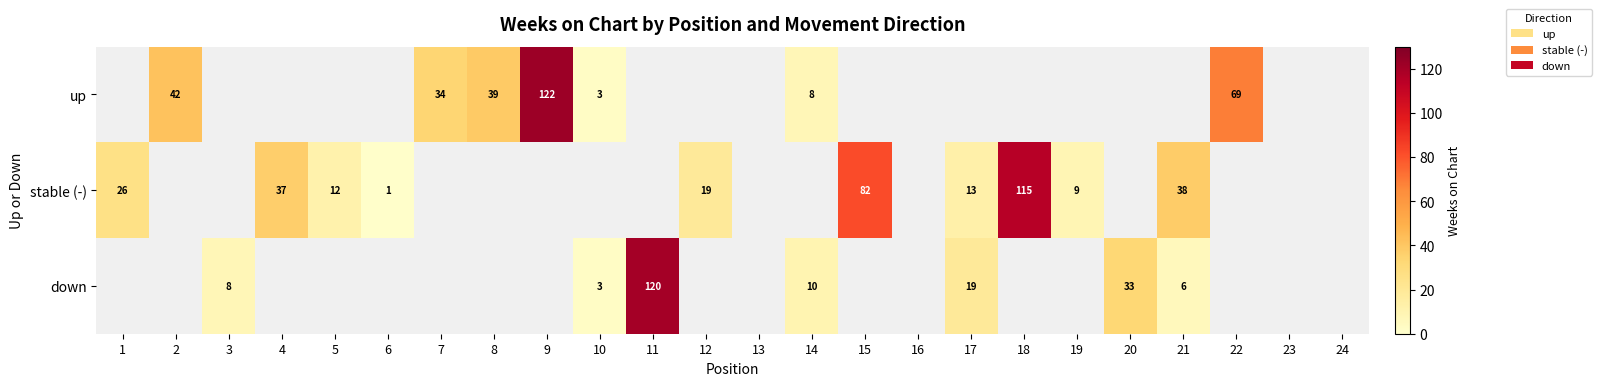

Between 23 and 5, which is larger?

5